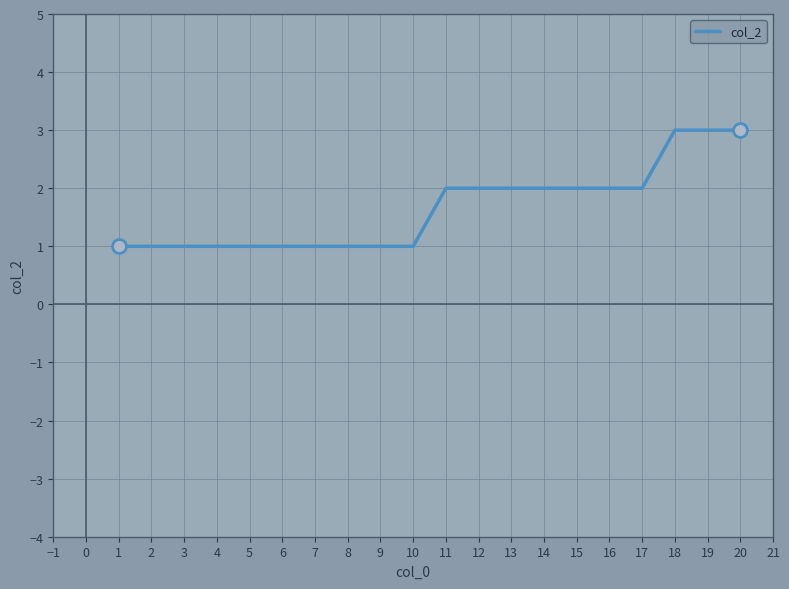

What is the maximum value shown in the chart?

3